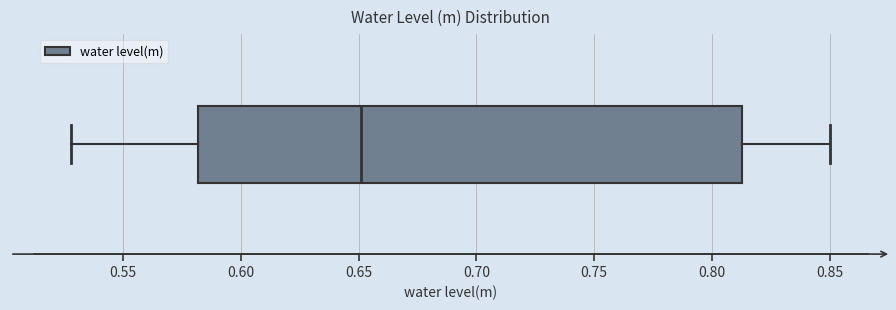

Transcribe this box plot: give where the median line is, the range the box spans, and where the two whiskers end, as read against the x-axis. The values are not printed on the chart, so give them approximately, as read against the axis.

median 0.650, box 0.580 to 0.815, whiskers 0.530 to 0.850